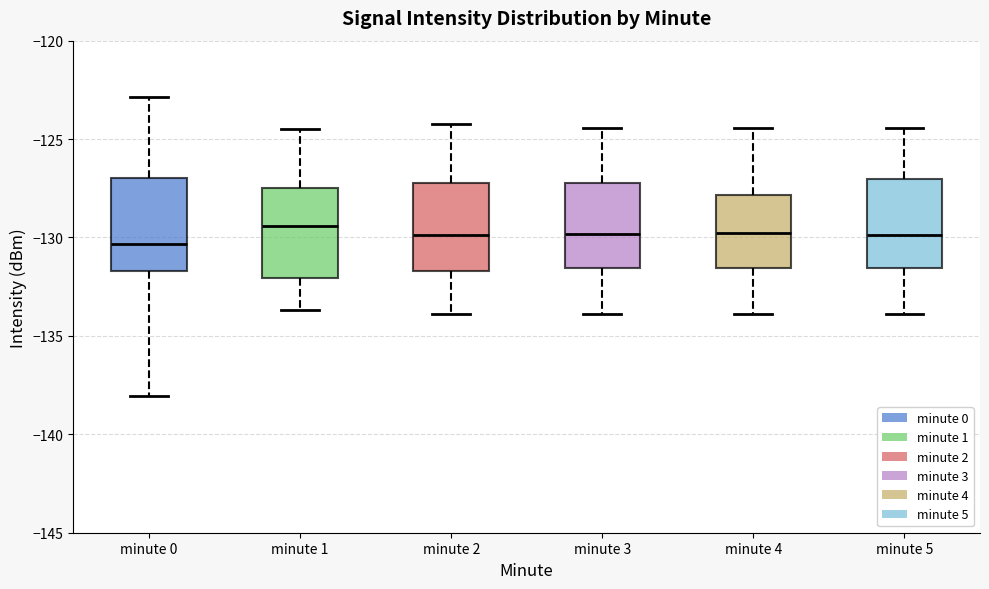

Where is the lower edge of the box for minute 2 on the y-axis? The values are not printed on the chart, so give them approximately, as read against the axis.

-131.5